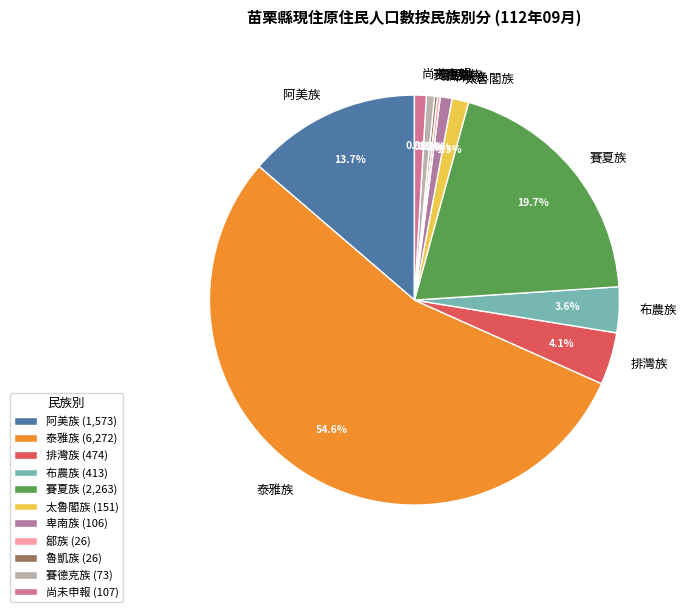

Is there any slice that represents more than half of the pie?

Yes